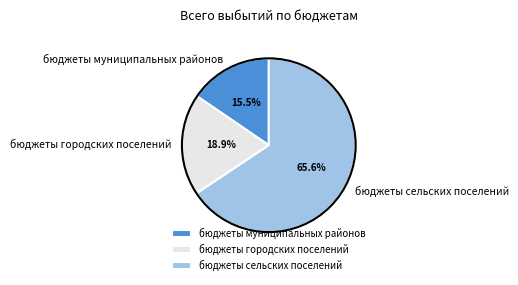

Rank the categories by value from highest to lowest.

бюджеты сельских поселений, бюджеты городских поселений, бюджеты муниципальных районов